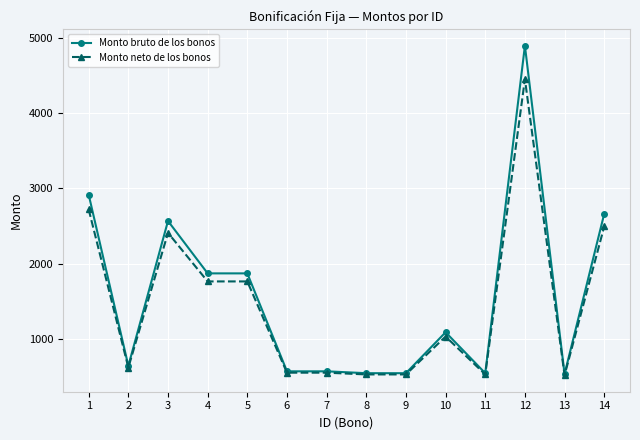

Is it true that Monto bruto de los bonos equals 770.4 at 6?

False